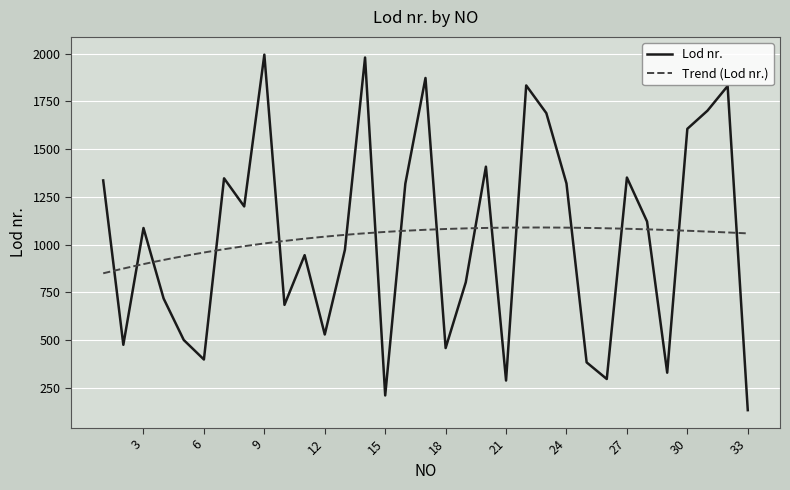

What is the maximum value shown in the chart?

1994